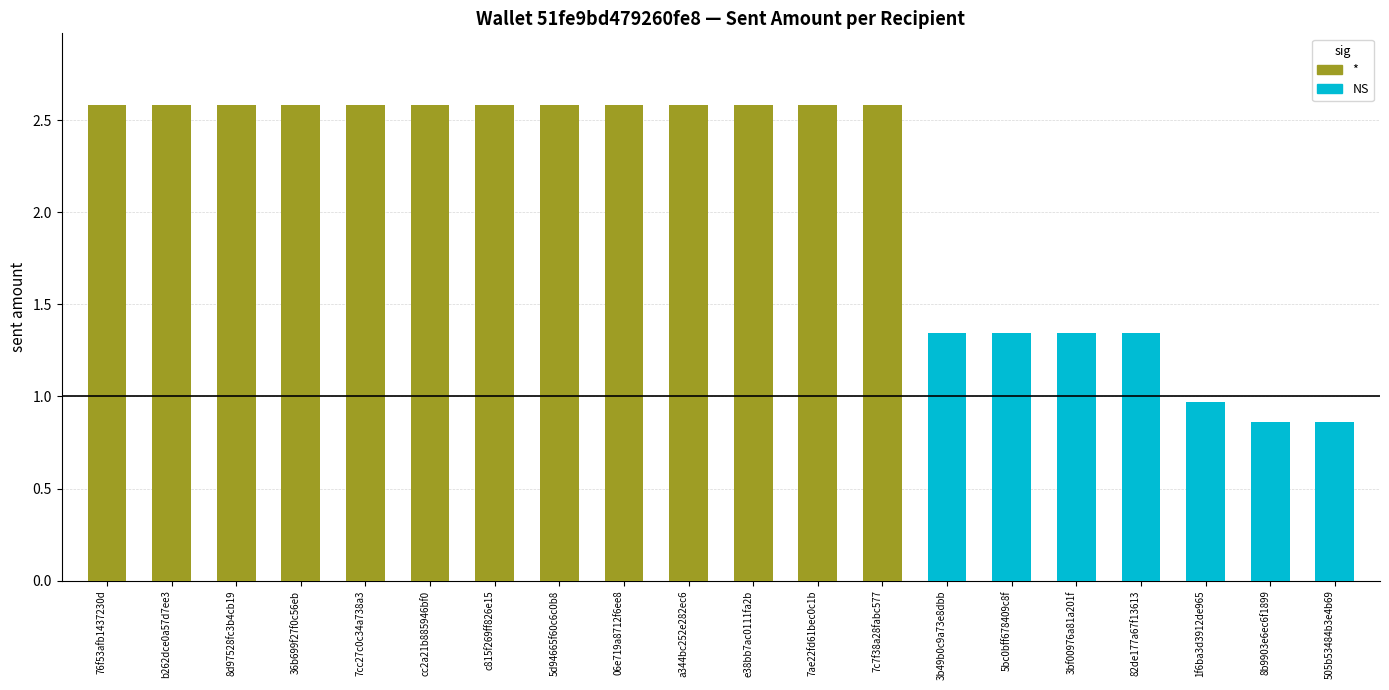

What is the change in value from 5d94665f60c6c0b8 to 5bc0bff678409c8f?

-1.2